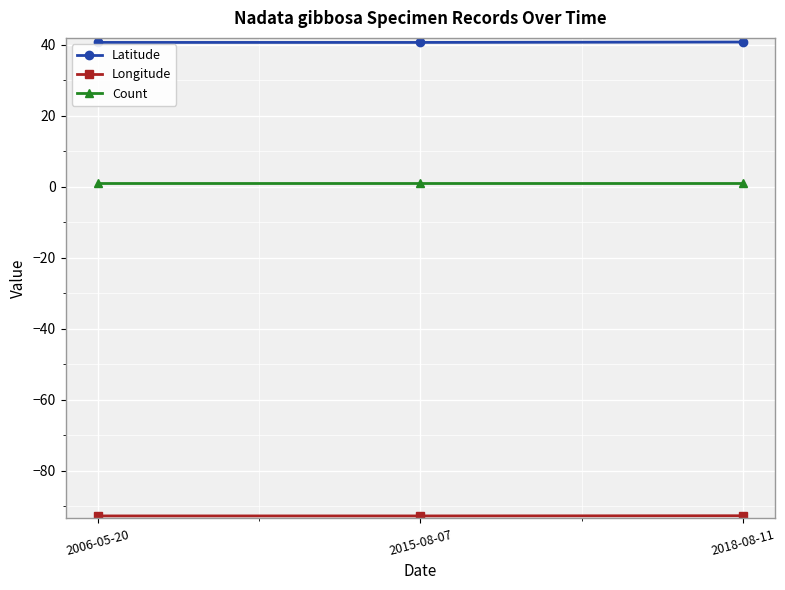

True or false: Latitude has a value of 40.8 at 2018-08-11.

True